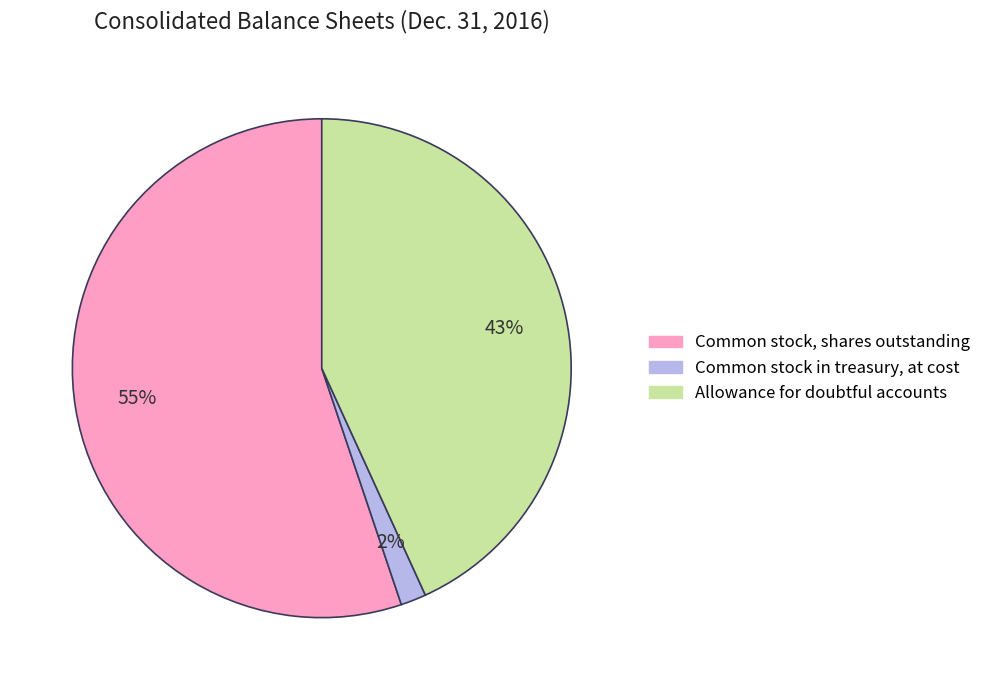

Rank the categories by value from highest to lowest.

Common stock, shares outstanding, Allowance for doubtful accounts, Common stock in treasury, at cost